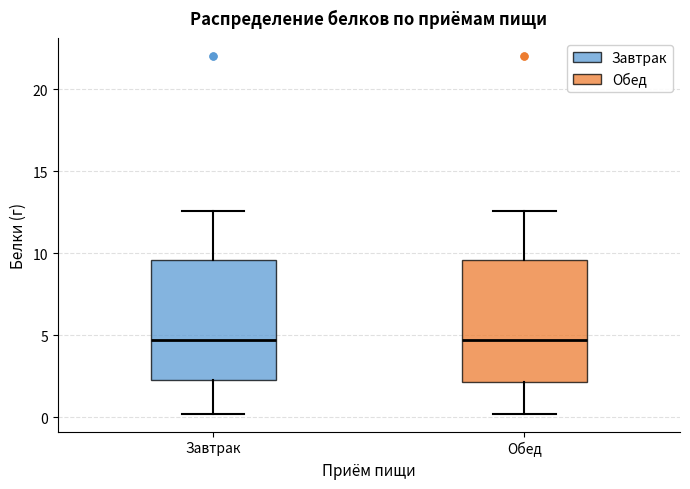

Reading left to right, transcribe this box plot: for each box, give where its median line is, the range the box spans, and where its two whiskers end, as read against the y-axis. The values are not printed on the chart, so give them approximately, as read against the axis.

Завтрак: median 4.5, box 2.5 to 9.5, whiskers 0.0 to 12.5
Обед: median 4.5, box 2.0 to 9.5, whiskers 0.0 to 12.5